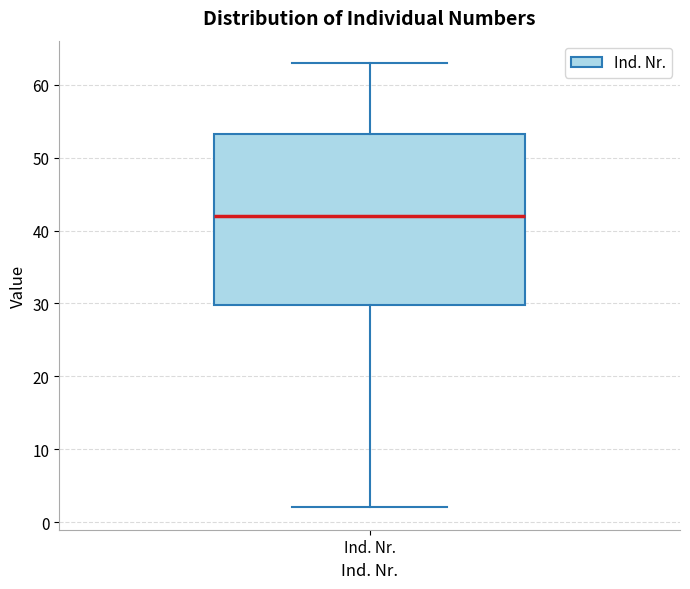

Read this box plot against the y-axis: the position of the median line, the range covered by the box, and the ends of both whiskers. The values are not printed on the chart, so give them approximately, as read against the axis.

median 42, box 30 to 53, whiskers 2 to 63